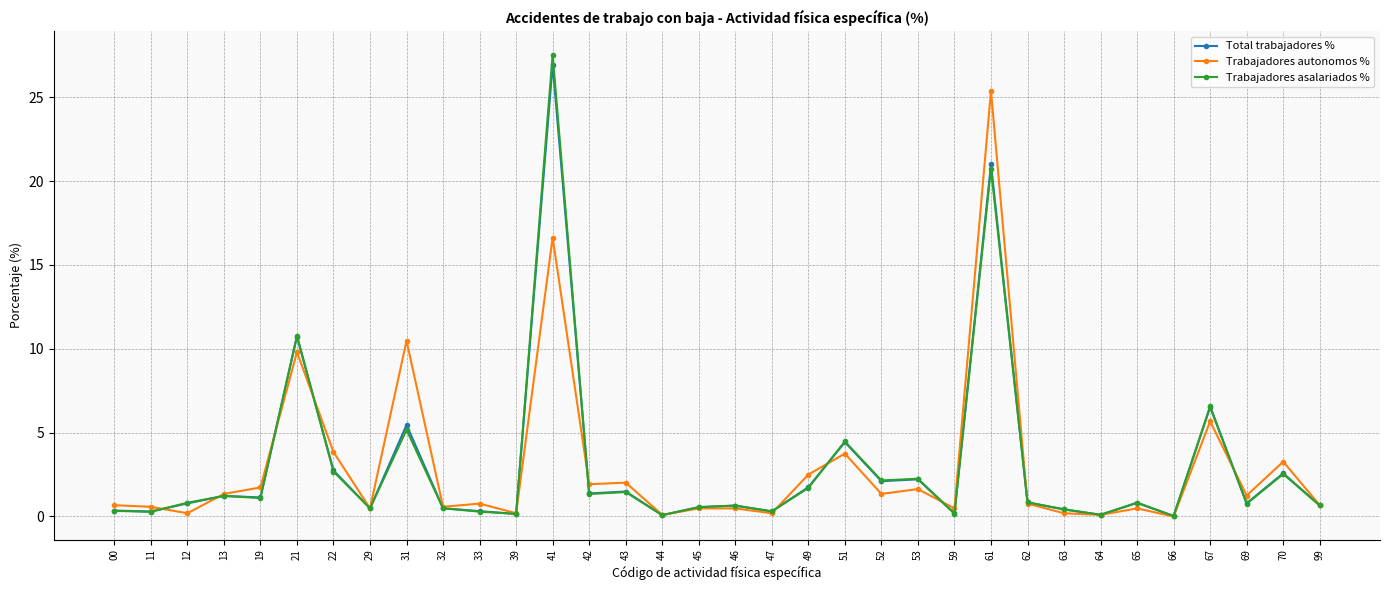

What is the difference between the highest and lowest values at 59?

0.3